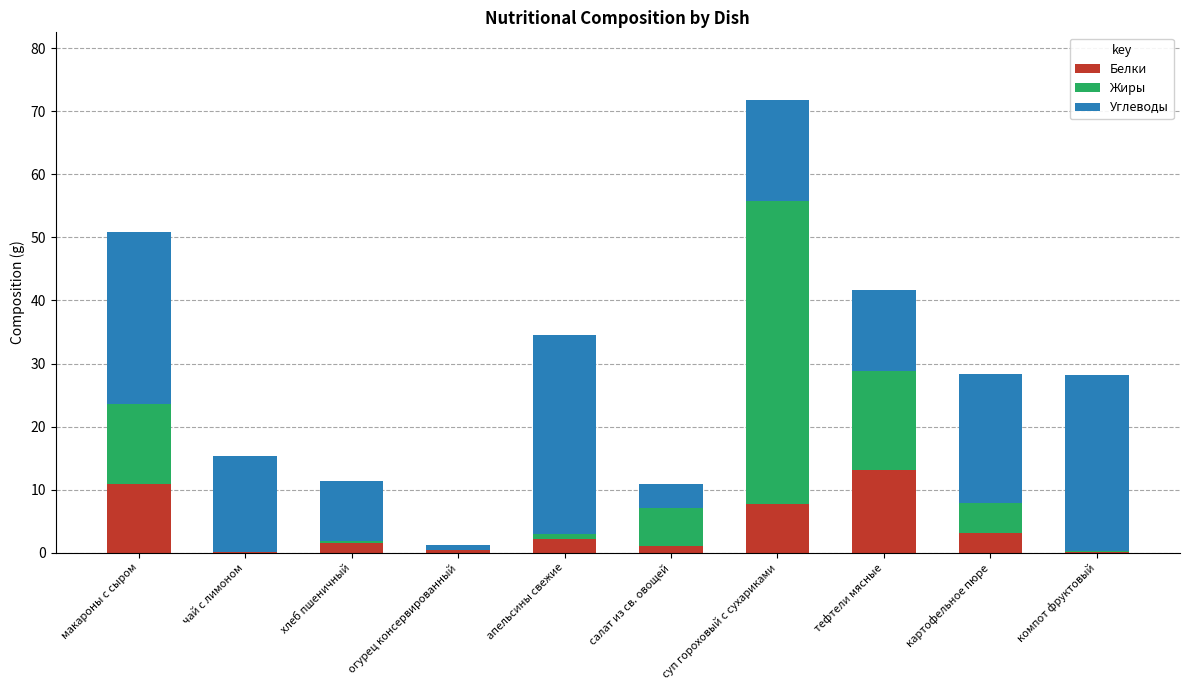

At which category is the sum across all series the highest?

суп гороховый с сухариками